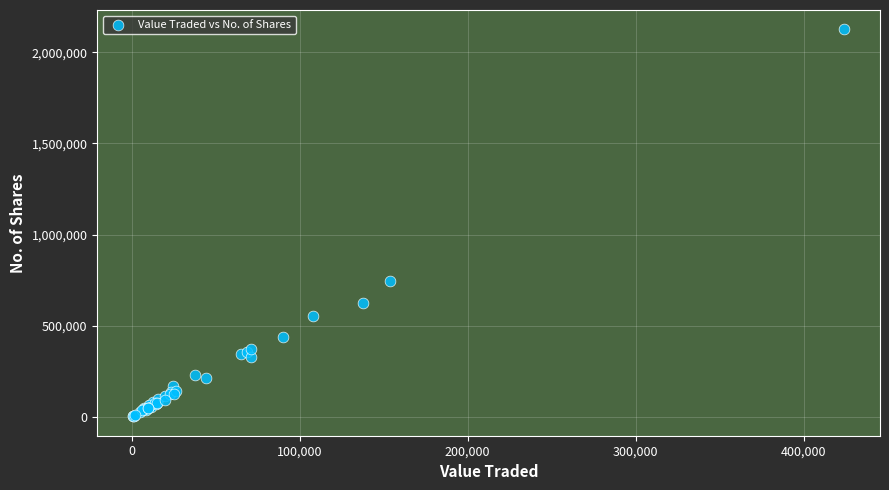

What Y value in the scatter plot is closest to 1064670?

747164